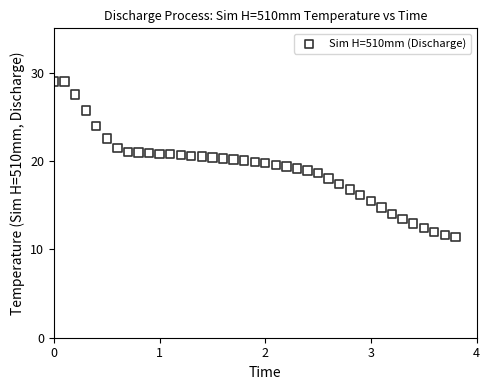

What is the range of X values (max minus min)?

3.8